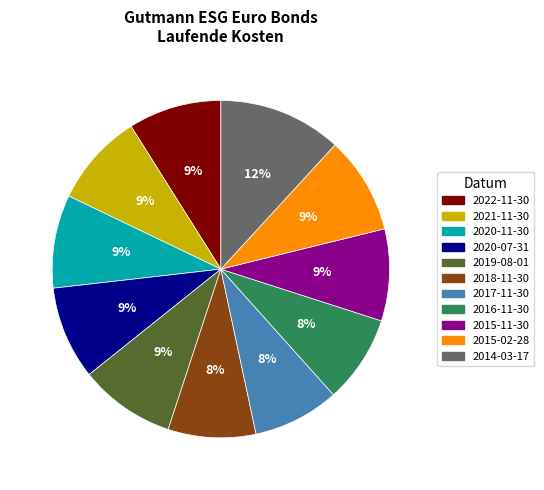

Does 2018-11-30 account for over 50% of the chart?

No